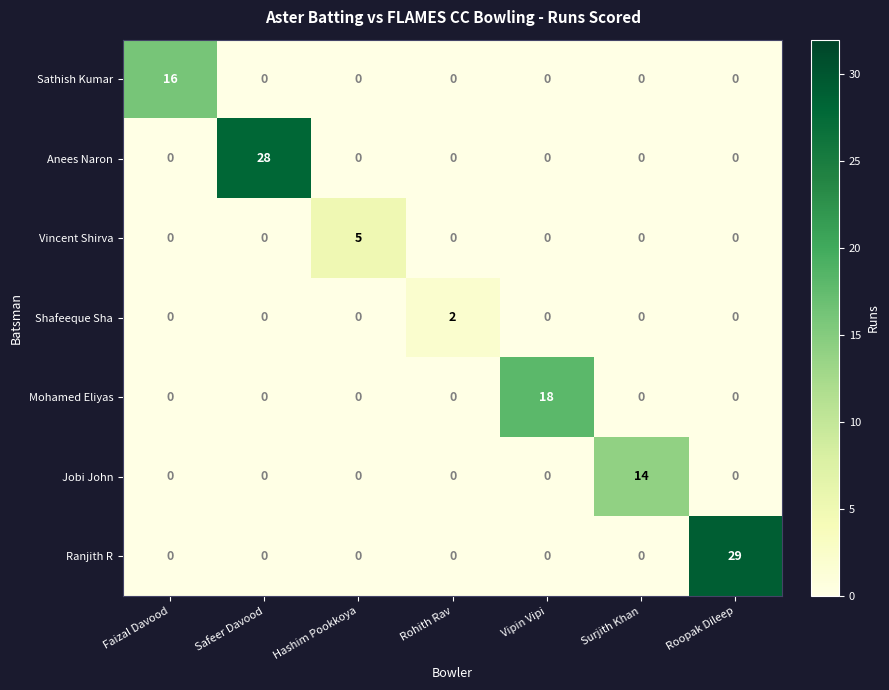

How many data points in Jobi John are above 0?

1